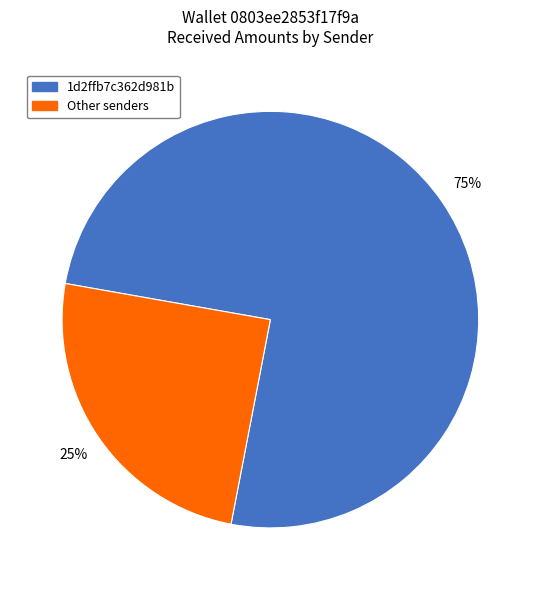

Which category accounts for the majority?

1d2ffb7c362d981b